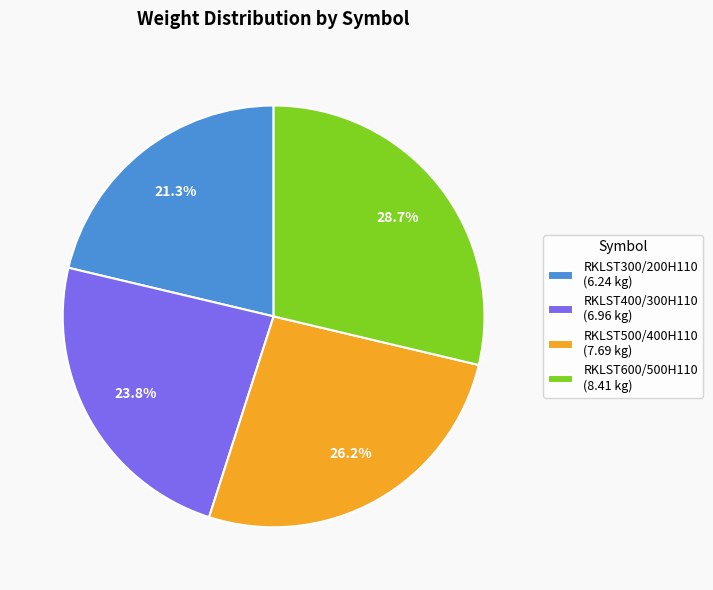

What is the total percentage of RKLST600/500H110 and RKLST500/400H110?

54.9%